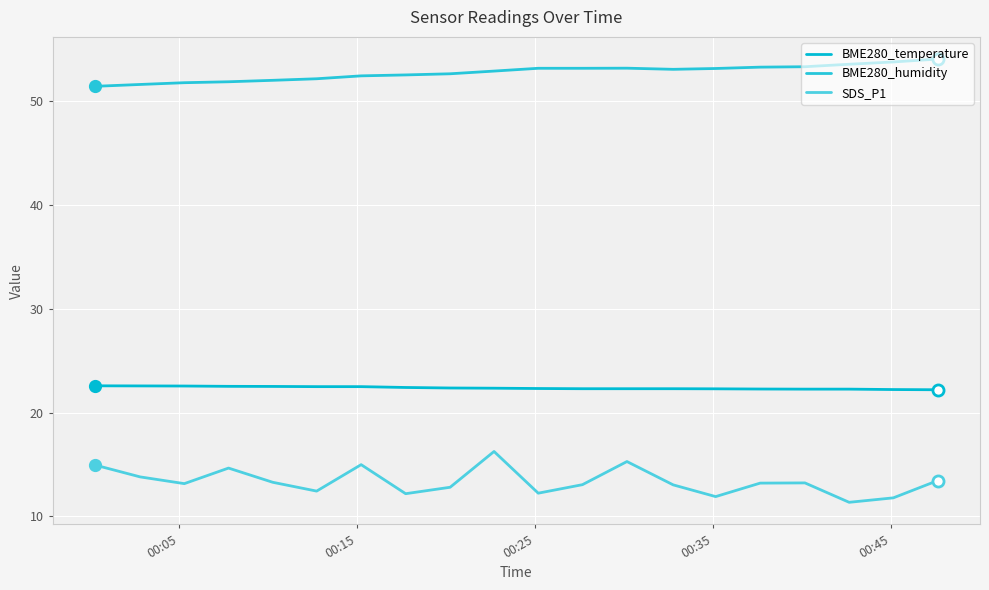

Does the chart display data point markers on the line(s)?

No